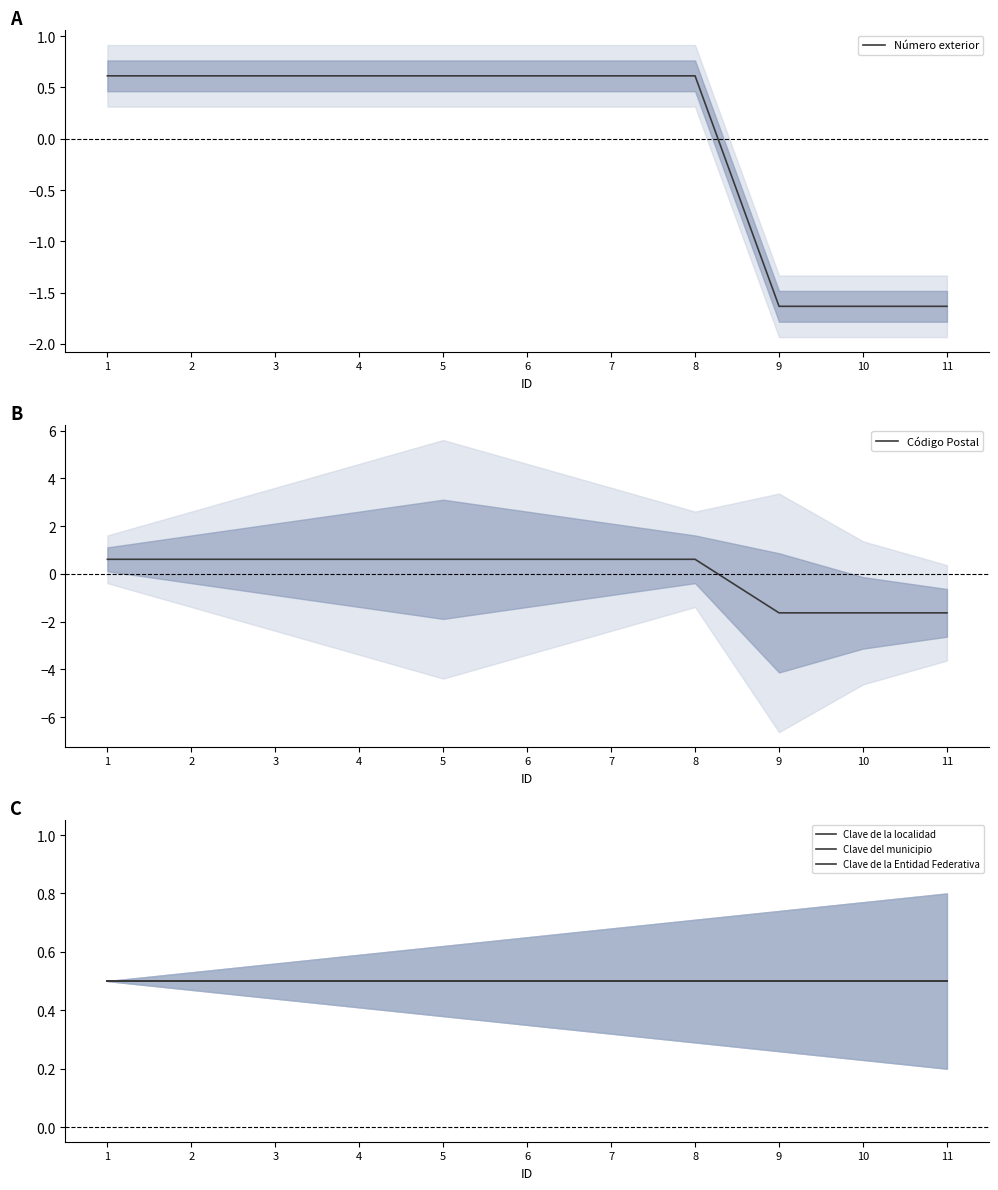

Is the value of Clave del municipio at 10 greater than the value of Clave de la Entidad Federativa at 5?

No